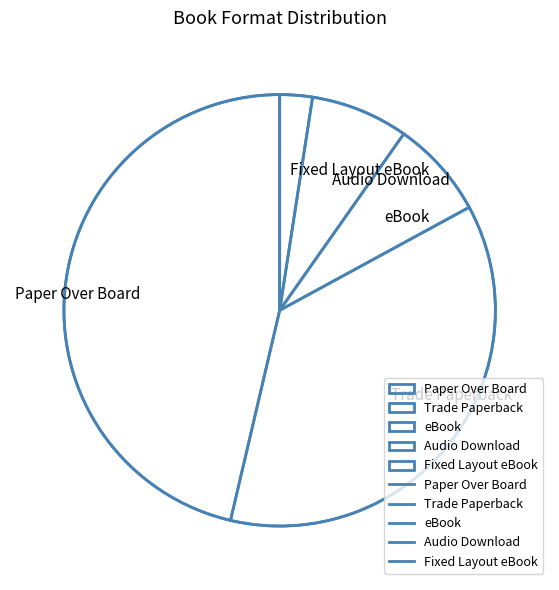

How many slices are in this pie chart?

5